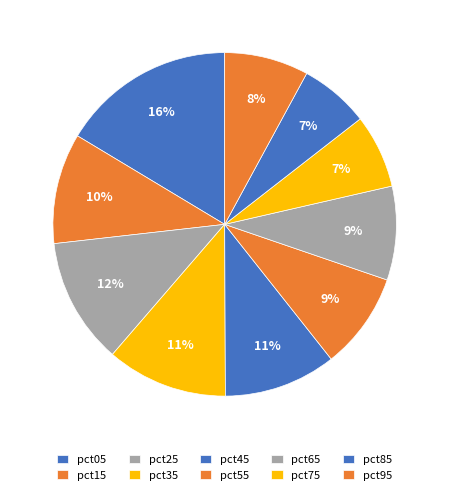

Is it true that pct45 is 25% of the pie?

False